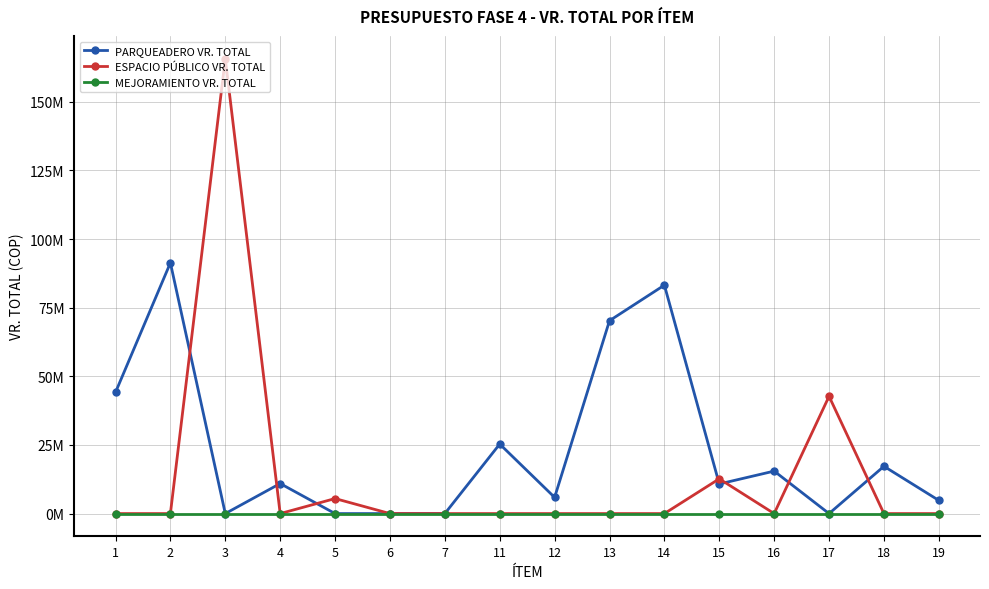

At which label is ESPACIO PÚBLICO VR. TOTAL closest to 82828200?

17